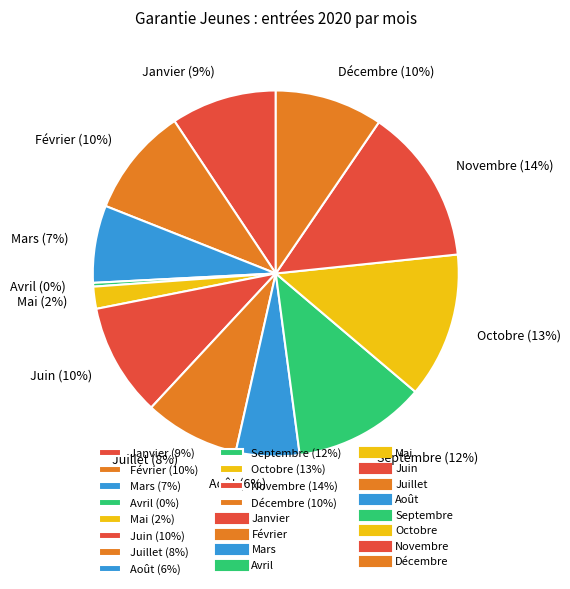

To the nearest percent, what is the difference between the Mai (2%) and Juillet (8%) slice percentages?

6%